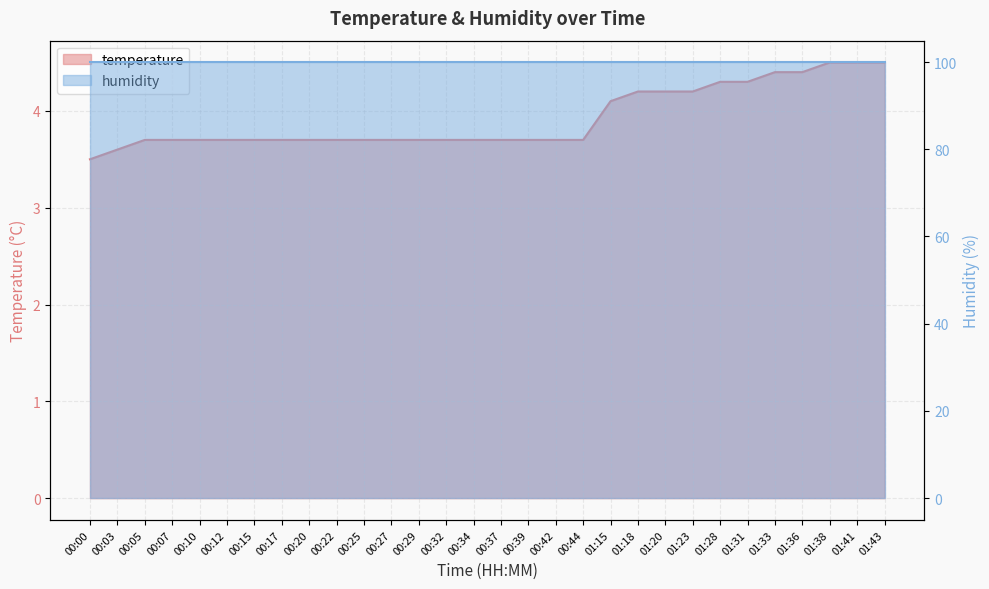

At which category does the chart reach its minimum across all series?

00:00